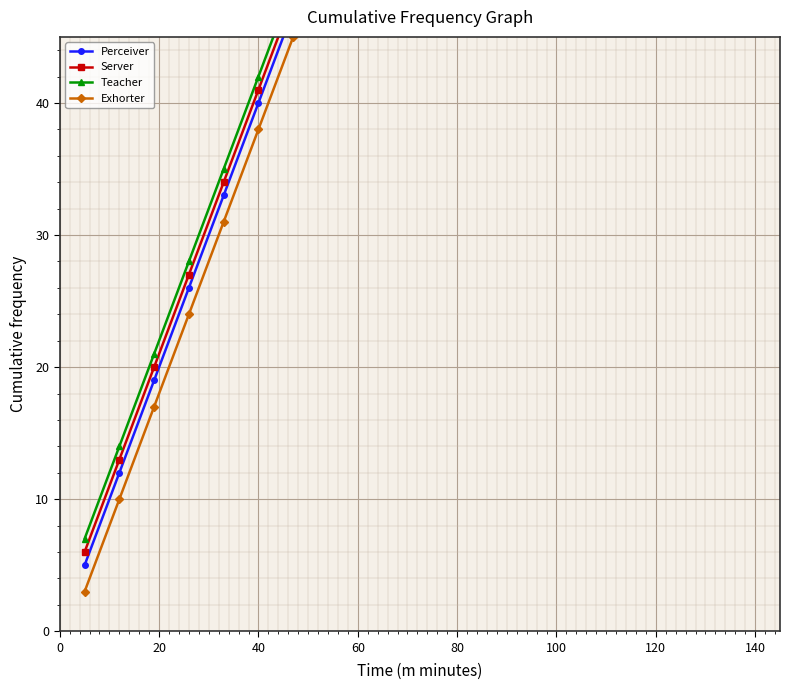

Which series has the largest total across all categories?

Teacher